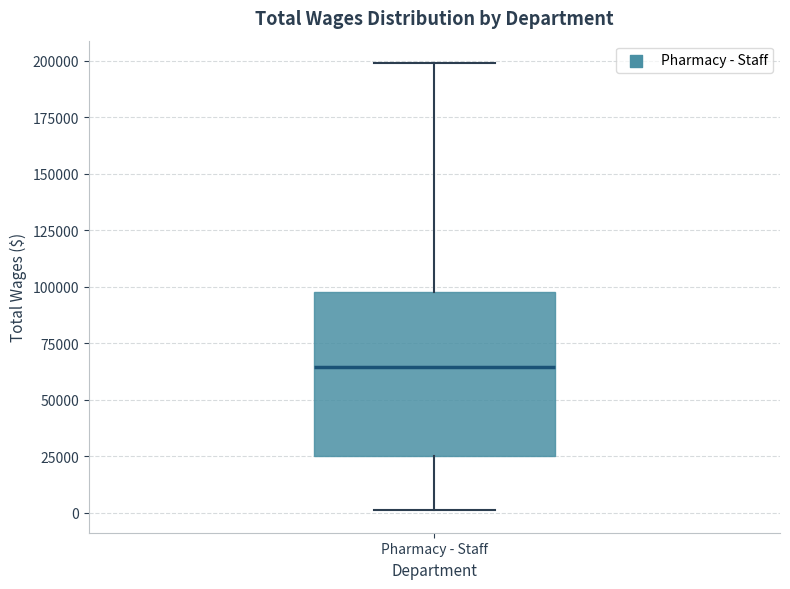

Transcribe this box plot: give where the median line is, the range the box spans, and where the two whiskers end, as read against the y-axis. The values are not printed on the chart, so give them approximately, as read against the axis.

median 65000, box 25000 to 100000, whiskers 0 to 200000